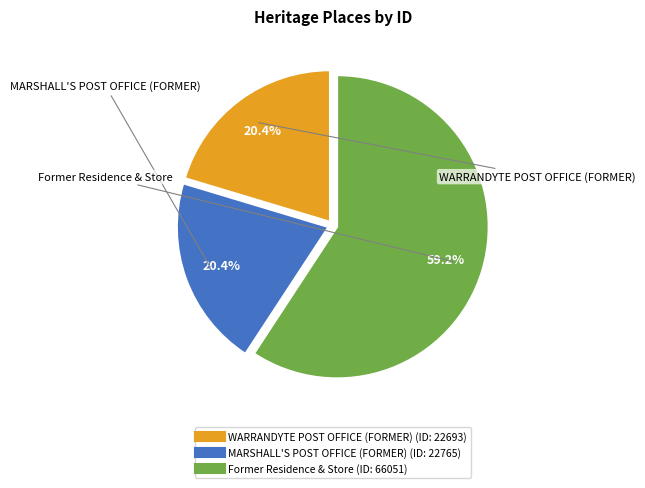

To the nearest percent, what is the difference between the largest and smallest slice percentages?

39%